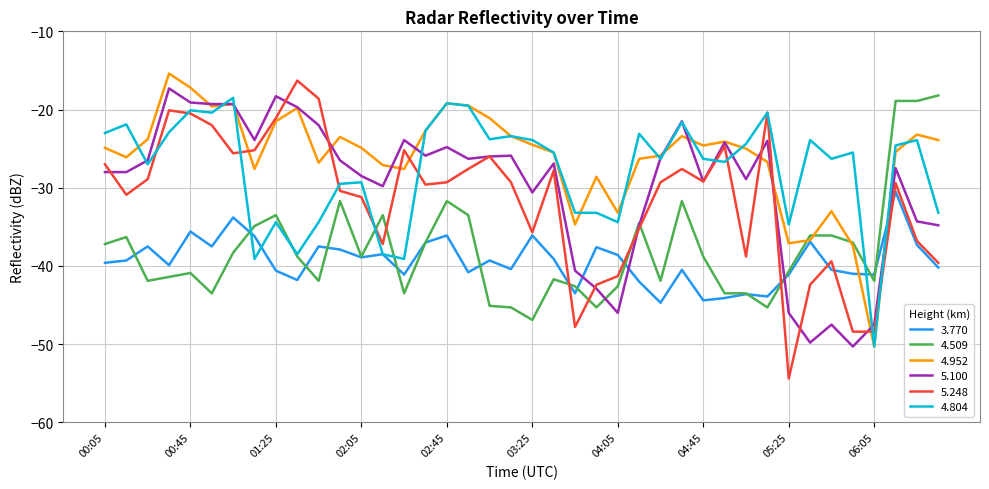

Which series has the largest range (max minus min)?

5.248